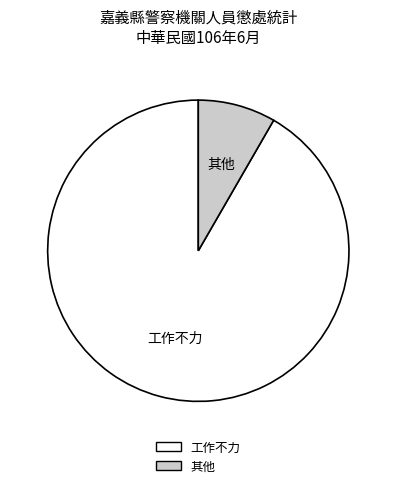

Is there any slice that represents more than half of the pie?

Yes